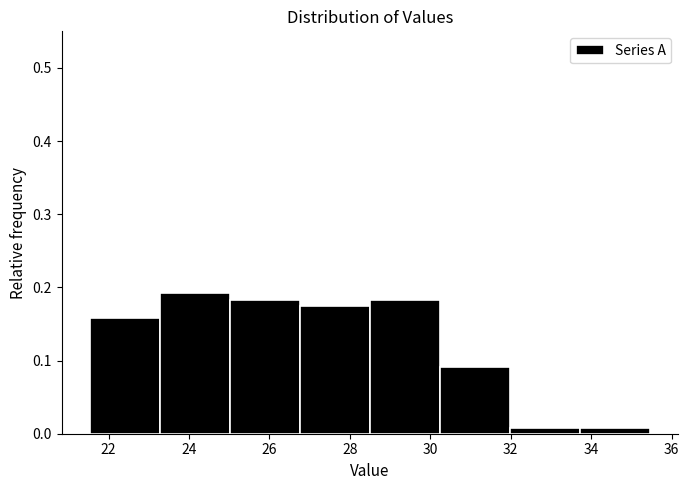

How tall is the bar that spans 28.6 to 30.2 on the x-axis? Neither the bar edges nor the heights are printed on the chart, so give them approximately, as read against the axes.

0.18